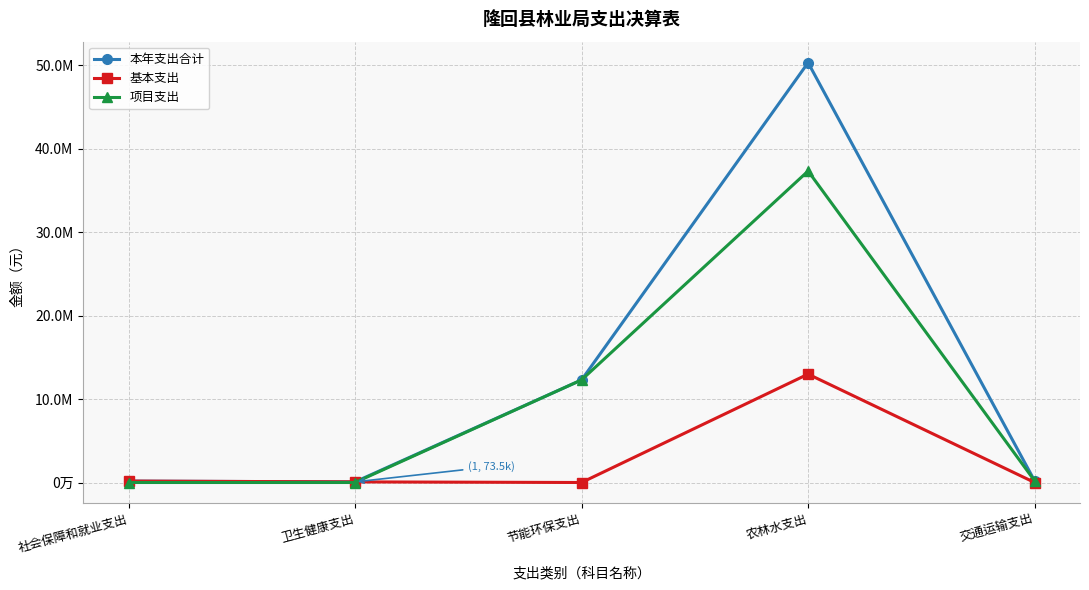

Does the chart have visible grid lines?

Yes